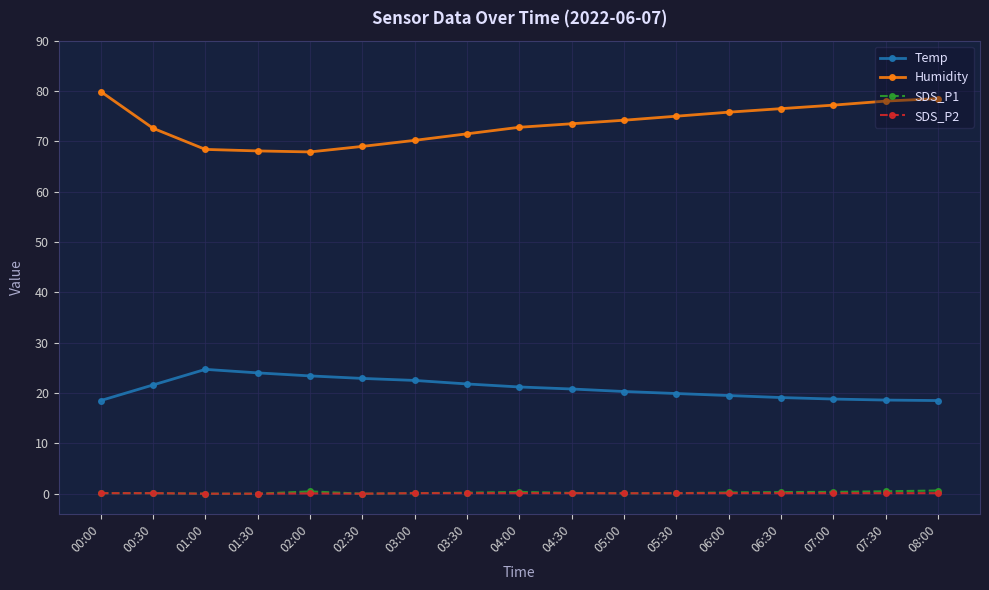

The Humidity series shows 107.0 at 03:00. True or false?

False